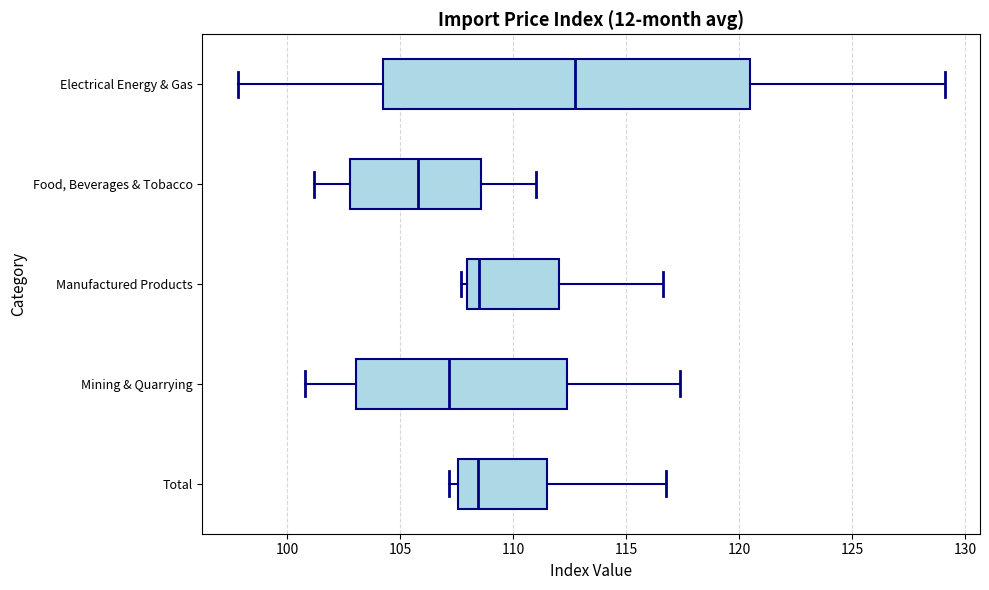

Reading bottom to top, read every box against the x-axis: the position of its median line, the range the box covers, and the ends of its whiskers. The values are not printed on the chart, so give them approximately, as read against the axis.

Total: median 108.5, box 107.5 to 111.5, whiskers 107.0 to 116.5
Mining & Quarrying: median 107.0, box 103.0 to 112.5, whiskers 101.0 to 117.5
Manufactured Products: median 108.5, box 108.0 to 112.0, whiskers 107.5 to 116.5
Food, Beverages & Tobacco: median 106.0, box 103.0 to 108.5, whiskers 101.0 to 111.0
Electrical Energy & Gas: median 112.5, box 104.0 to 120.5, whiskers 98.0 to 129.0